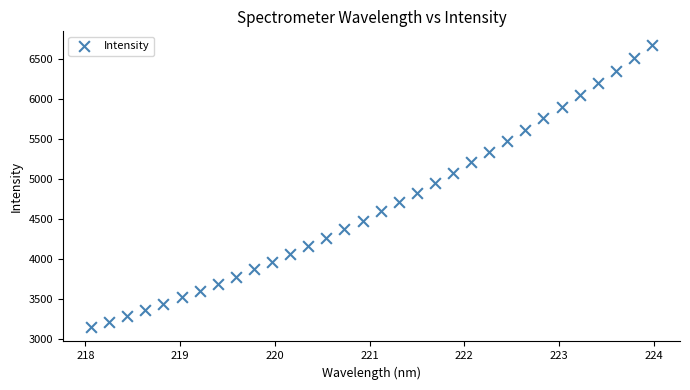

What is the range of X values (max minus min)?

5.9